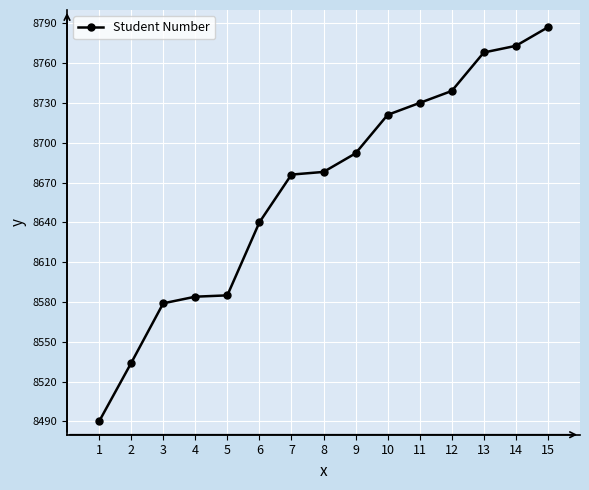

Read the value at 2, to the nearest 10.

8530